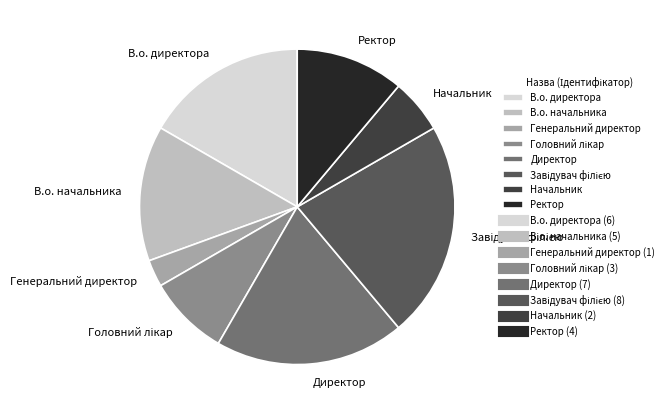

Which slice is the smallest?

Генеральний директор